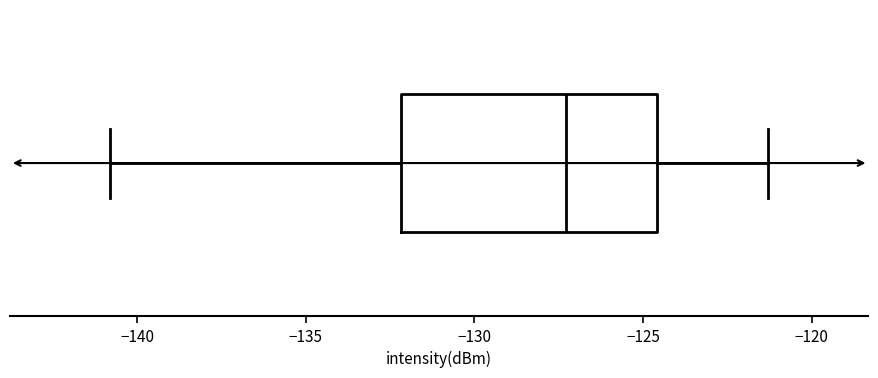

Where does the right whisker of the box end on the x-axis? The values are not printed on the chart, so give them approximately, as read against the axis.

-121.5